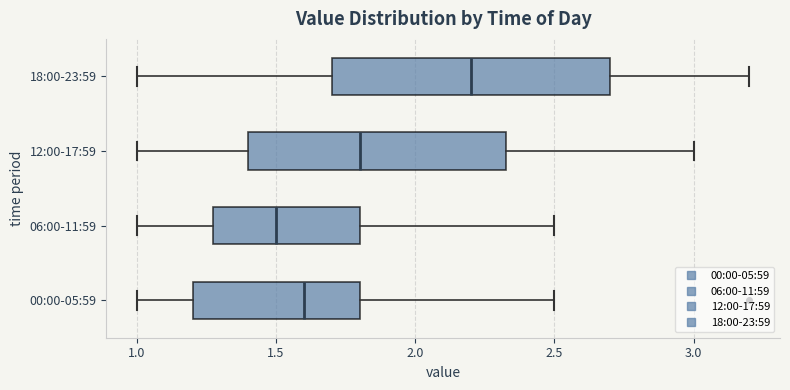

Reading bottom to top, read every box against the x-axis: the position of its median line, the range the box covers, and the ends of its whiskers. The values are not printed on the chart, so give them approximately, as read against the axis.

00:00-05:59: median 1.60, box 1.20 to 1.80, whiskers 1.00 to 2.50
06:00-11:59: median 1.50, box 1.30 to 1.80, whiskers 1.00 to 2.50
12:00-17:59: median 1.80, box 1.40 to 2.35, whiskers 1.00 to 3.00
18:00-23:59: median 2.20, box 1.70 to 2.70, whiskers 1.00 to 3.20